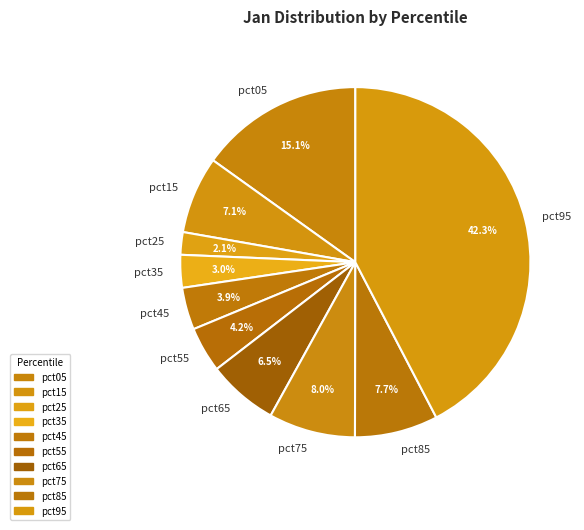

The pct65 slice represents 13% of the pie. True or false?

False